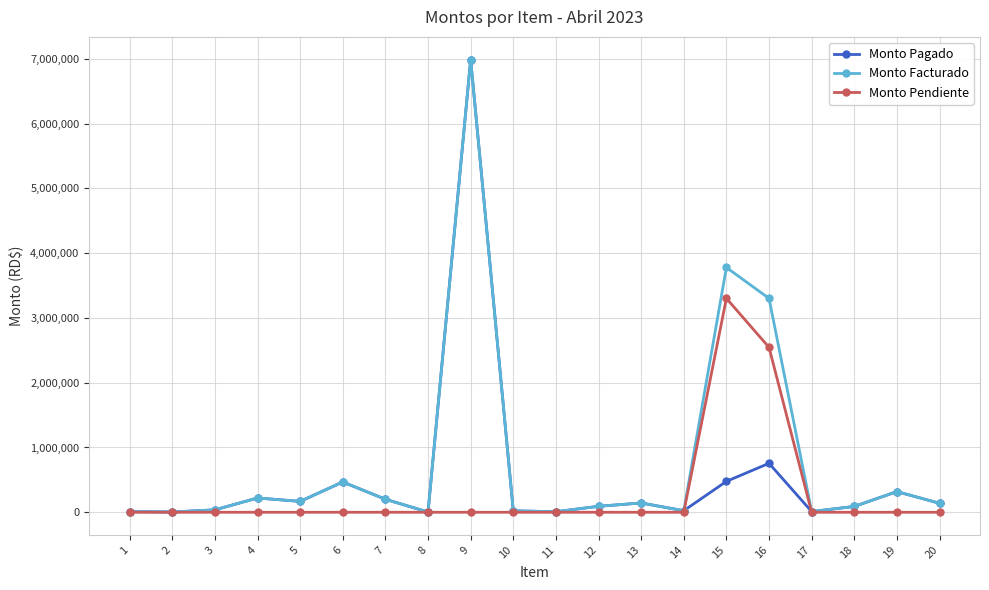

Rank the series by their average value, from highest to lowest.

Monto Facturado, Monto Pagado, Monto Pendiente